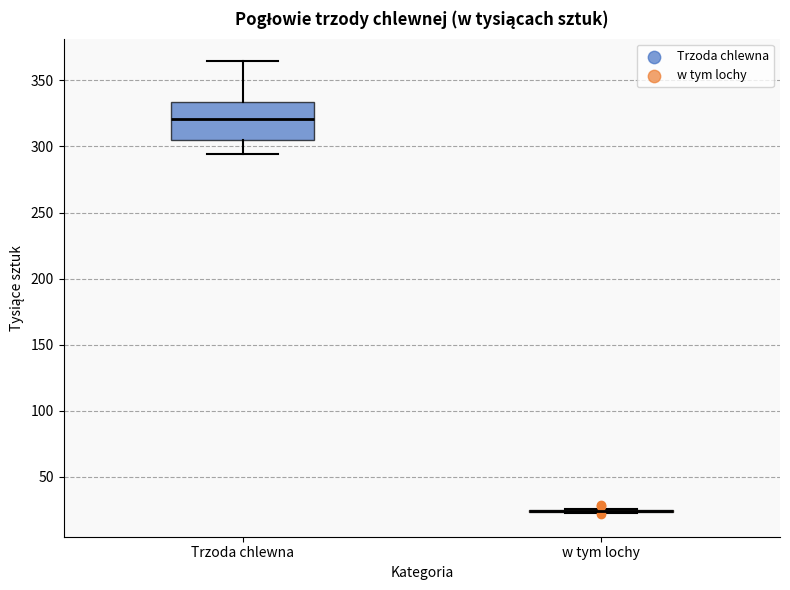

Reading left to right, transcribe this box plot: for each box, give where its median line is, the range the box spans, and where its two whiskers end, as read against the y-axis. The values are not printed on the chart, so give them approximately, as read against the axis.

Trzoda chlewna: median 320, box 305 to 335, whiskers 295 to 365
w tym lochy: box collapsed to a line at 25, whiskers 20 to 25